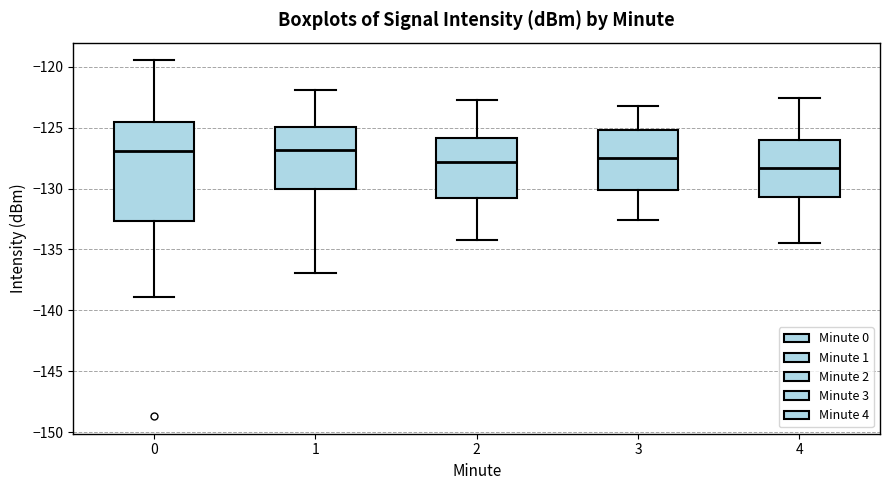

Reading left to right, read every box against the y-axis: the position of its median line, the range the box covers, and the ends of its whiskers. The values are not printed on the chart, so give them approximately, as read against the axis.

0: median -127.0, box -132.5 to -124.5, whiskers -139.0 to -119.5
1: median -127.0, box -130.0 to -125.0, whiskers -137.0 to -122.0
2: median -128.0, box -130.5 to -126.0, whiskers -134.0 to -122.5
3: median -127.5, box -130.0 to -125.0, whiskers -132.5 to -123.0
4: median -128.5, box -130.5 to -126.0, whiskers -134.5 to -122.5